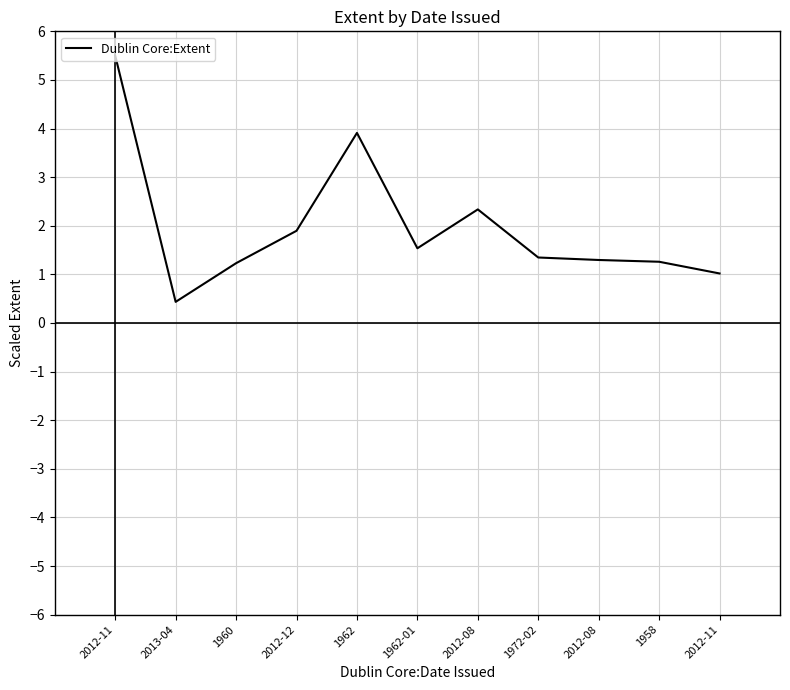

Rank the categories by value from lowest to highest.

2013-04, 2012-11, 1960, 1958, 2012-08, 1972-02, 1962-01, 2012-12, 2012-08, 1962, 2012-11